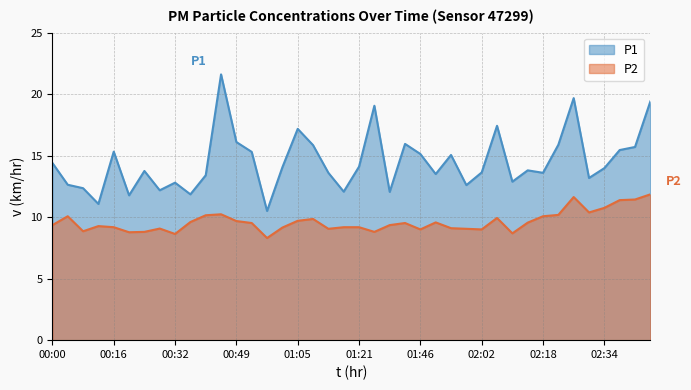

Which series has the largest total across all categories?

P1